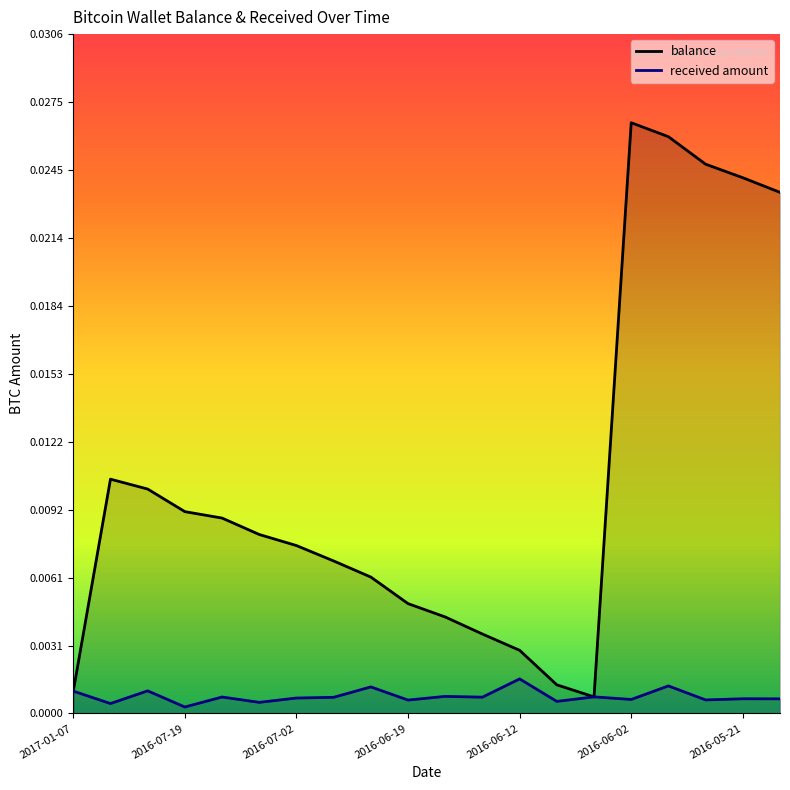

How many interior local valleys does the received amount series have?

8